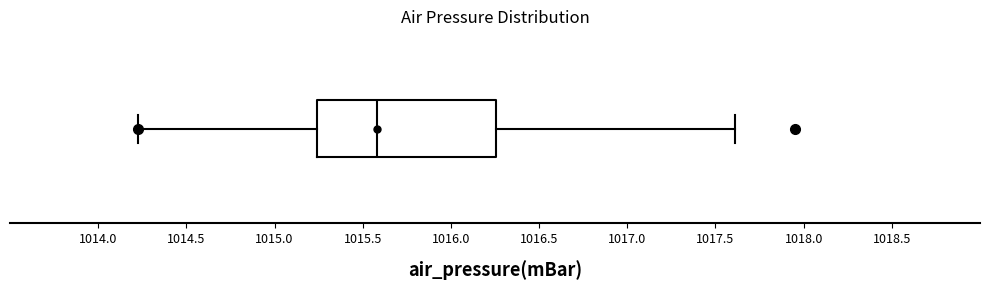

Transcribe this box plot: give where the median line is, the range the box spans, and where the two whiskers end, as read against the x-axis. The values are not printed on the chart, so give them approximately, as read against the axis.

median 1015.60, box 1015.25 to 1016.25, whiskers 1014.20 to 1017.60